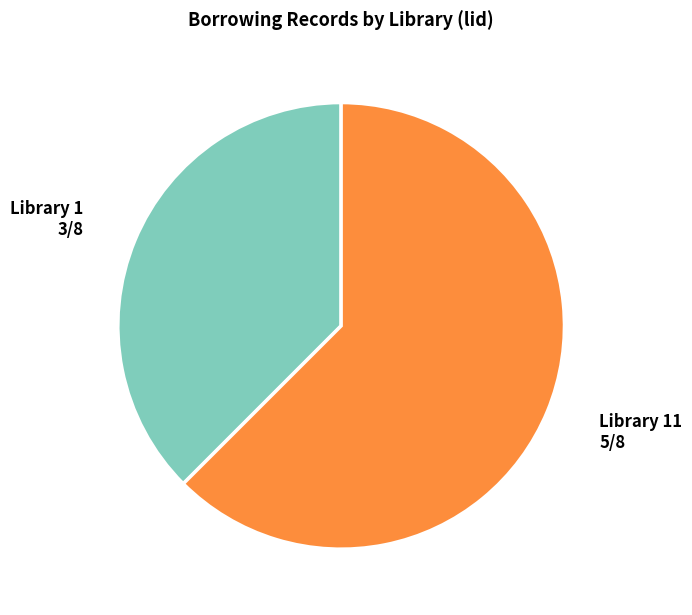

Does any single category account for the majority?

Yes